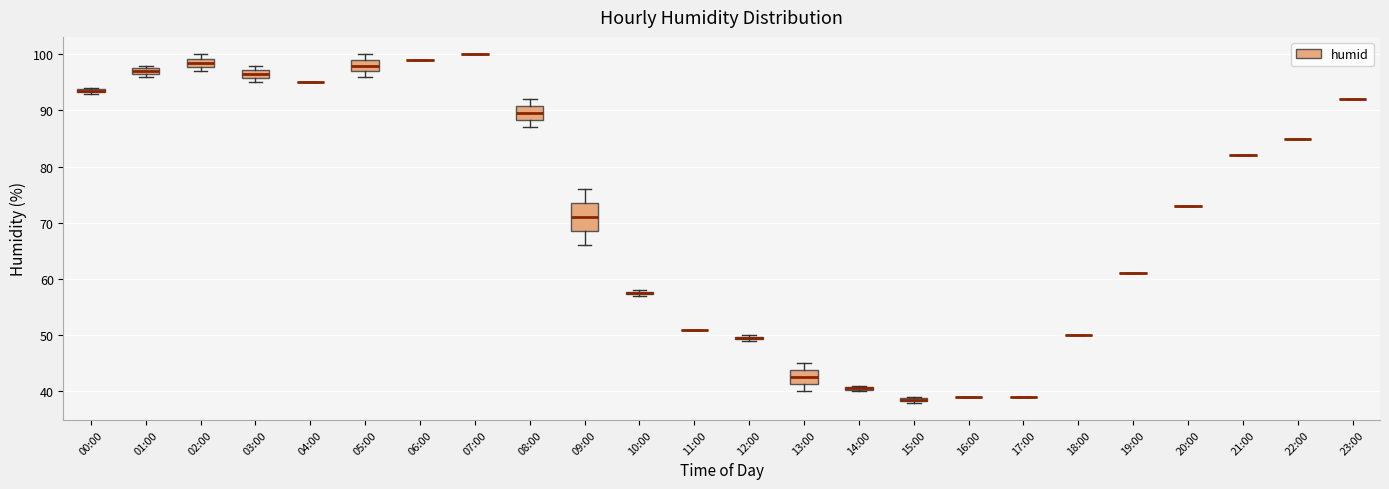

Where is the upper edge of the box for 12:00 on the y-axis? The values are not printed on the chart, so give them approximately, as read against the axis.

50